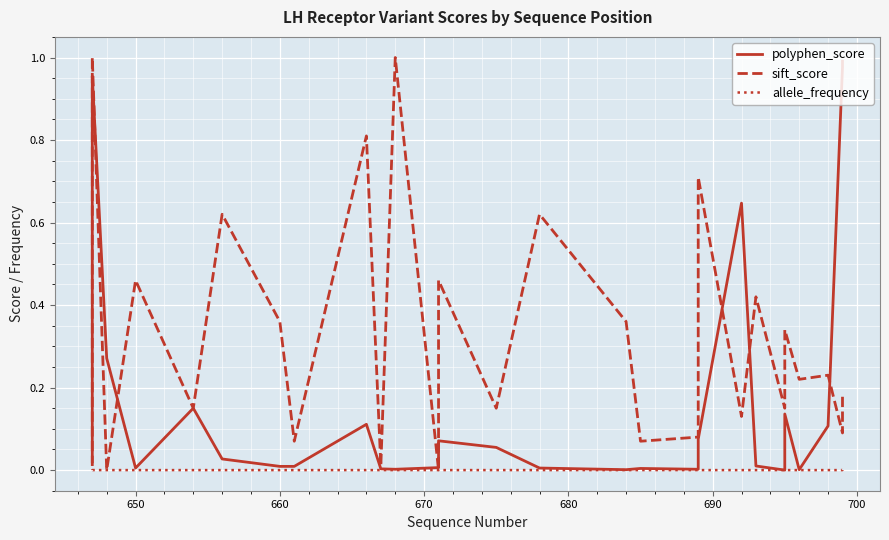

Reading right to left, extract all data points from this chart.

polyphen_score: 1.0	1.0	0.1	0.0	0.1	0.0	0.0	0.6	0.1	0.1	0.0	0.0	0.0	0.0	0.1	0.1	0.0	0.0	0.0	0.1	0.0	0.0	0.0	0.1	0.0	0.3	1.0	0.9	0.0
sift_score: 0.2	0.1	0.2	0.2	0.3	0.1	0.4	0.1	0.7	0.4	0.1	0.1	0.4	0.6	0.1	0.5	0.0	1.0	0.0	0.8	0.1	0.4	0.6	0.1	0.5	0.0	1.0	0.8	0.0
allele_frequency: 0.0	0.0	0.0	0.0	0.0	0.0	0.0	0.0	0.0	0.0	0.0	0.0	0.0	0.0	0.0	0.0	0.0	0.0	0.0	0.0	0.0	0.0	0.0	0.0	0.0	0.0	0.0	0.0	0.0